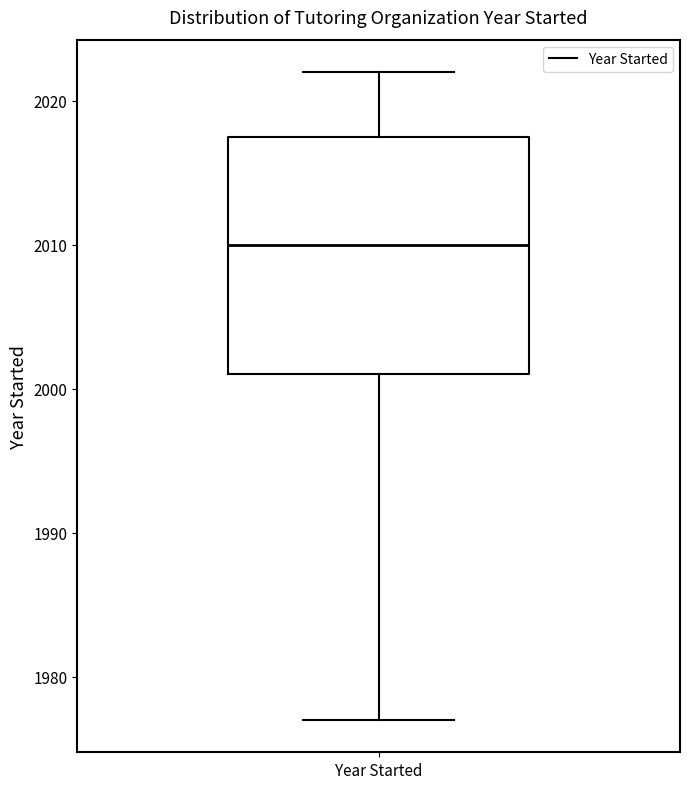

Transcribe this box plot: give where the median line is, the range the box spans, and where the two whiskers end, as read against the y-axis. The values are not printed on the chart, so give them approximately, as read against the axis.

median 2010, box 2001 to 2018, whiskers 1977 to 2022